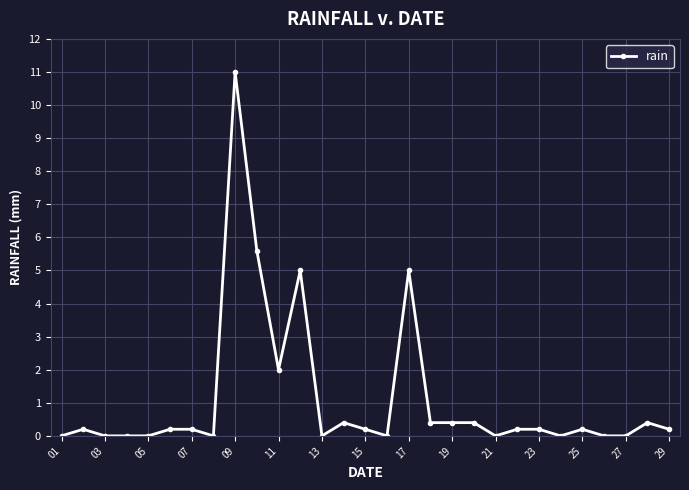

What is the sum of all values?

32.2